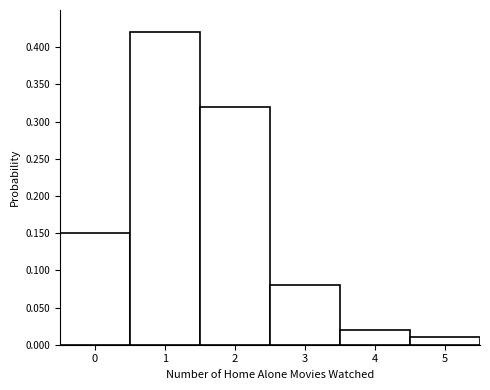

Which range on the x-axis has the tallest bar?

0.5 to 1.5